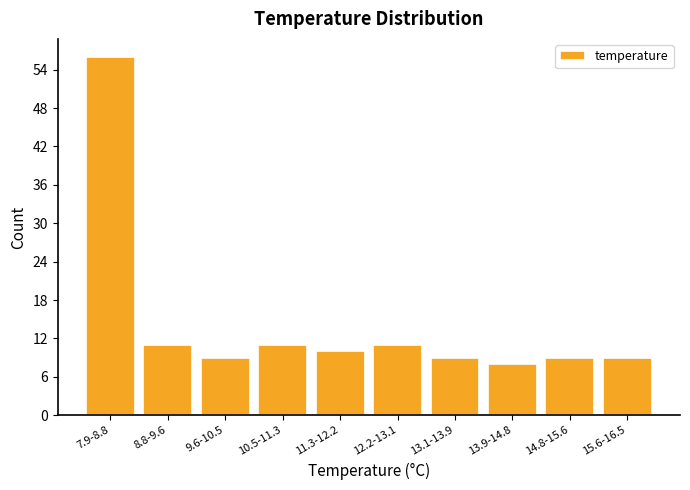

Reading right to left, list all the values displayed in this chart.

15.6-16.5=9	14.8-15.6=9	13.9-14.8=8	13.1-13.9=9	12.2-13.1=11	11.3-12.2=10	10.5-11.3=11	9.6-10.5=9	8.8-9.6=11	7.9-8.8=56